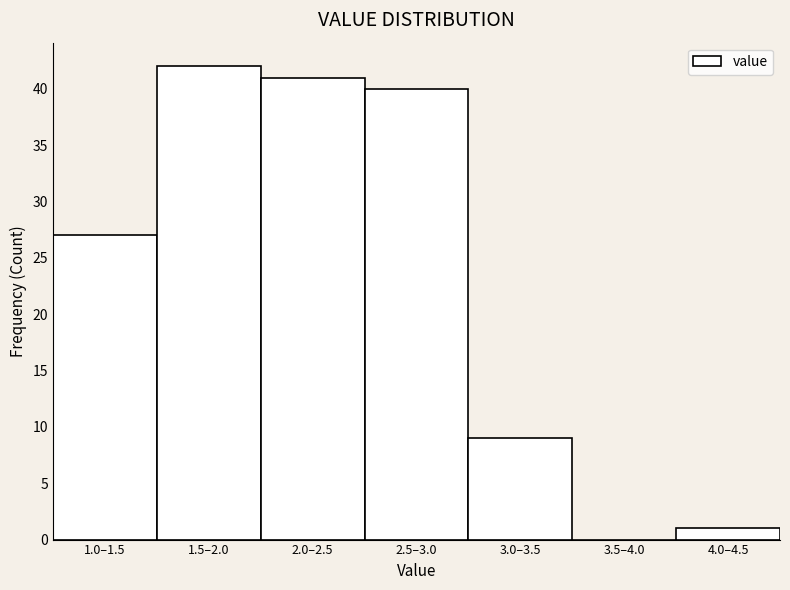

Reading right to left, extract all data points from this chart.

4.0–4.5=1	3.5–4.0=0	3.0–3.5=9	2.5–3.0=40	2.0–2.5=41	1.5–2.0=42	1.0–1.5=27